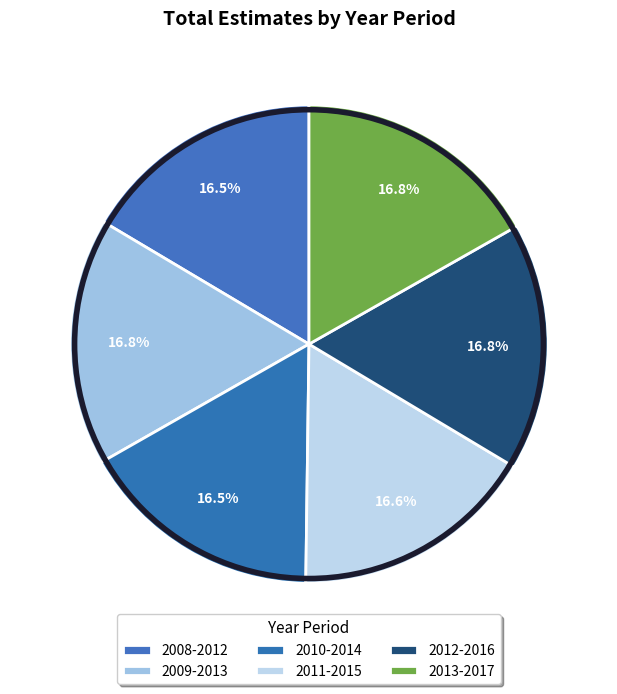

How many slices are in this pie chart?

6